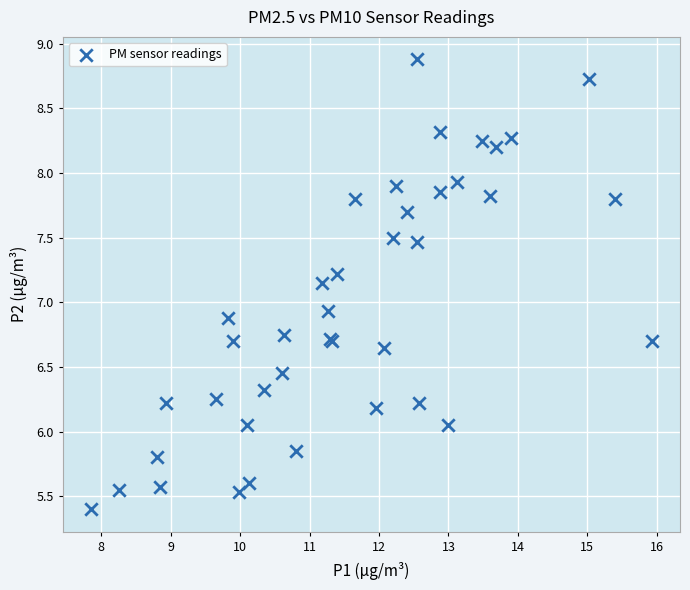

What Y value in the scatter plot is closest to 7?

6.9